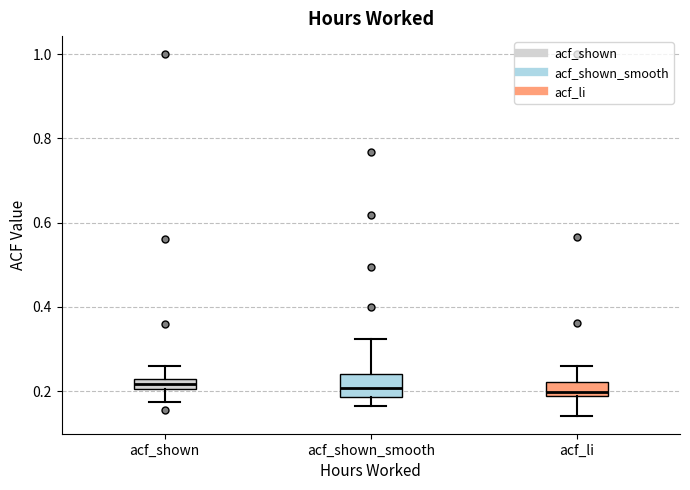

Where is the upper edge of the box for acf_shown on the y-axis? The values are not printed on the chart, so give them approximately, as read against the axis.

0.22